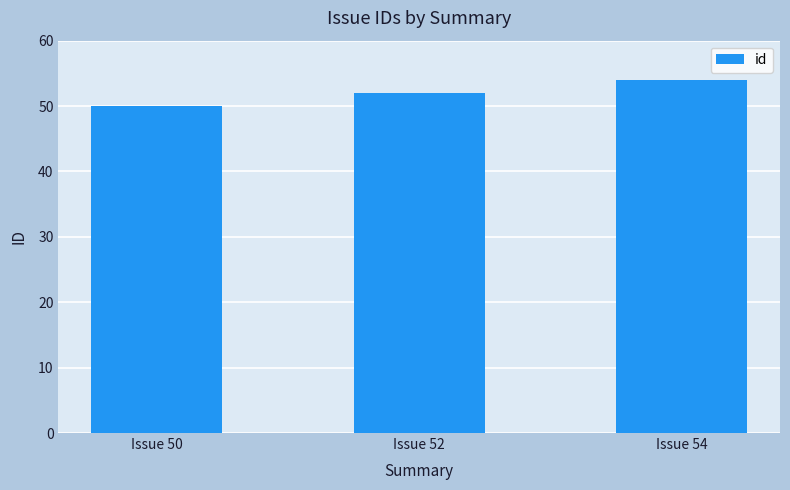

Which label corresponds to the largest value in the chart?

Issue 54